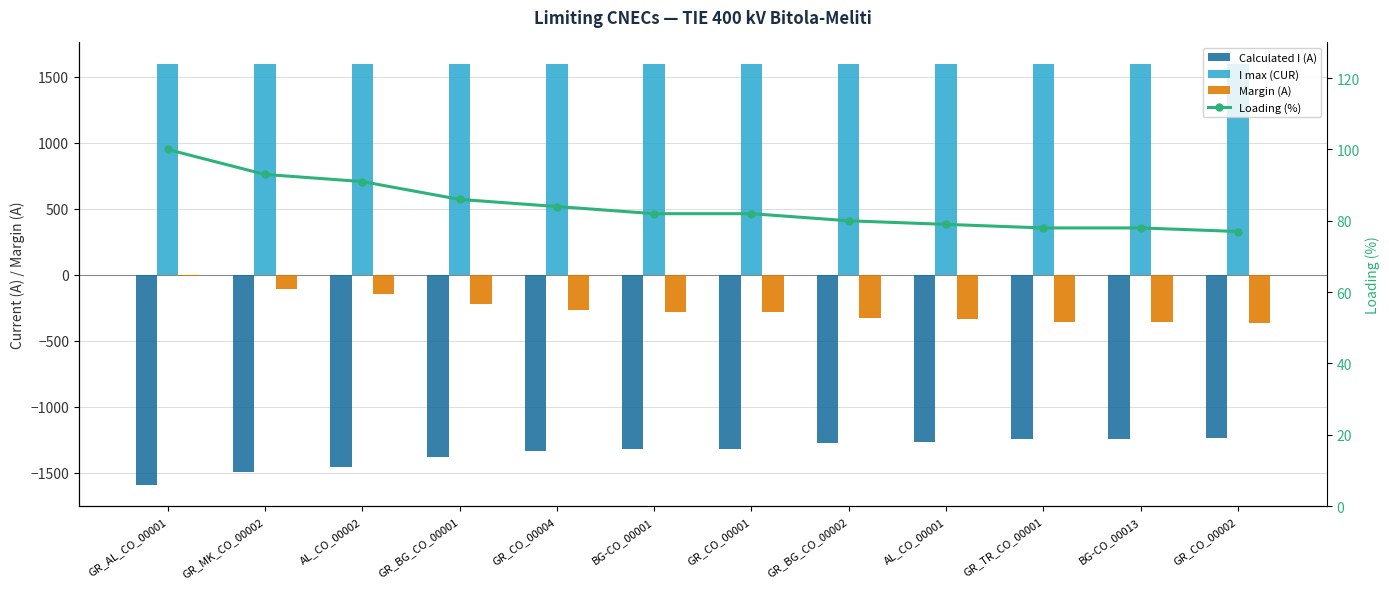

List the series in order of their peak value, lowest first.

Calculated I (A), Margin (A), Loading (%), I max (CUR)